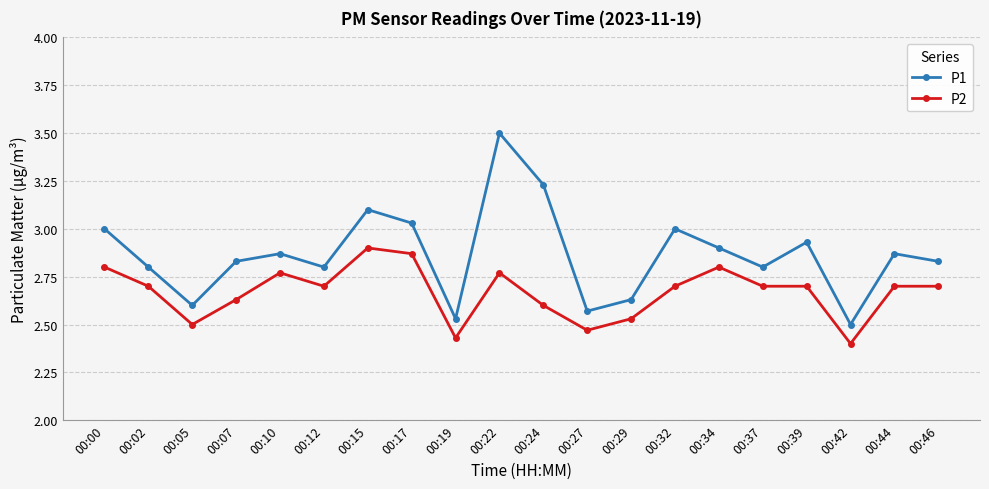

Where is the first local minimum for P1?

00:05